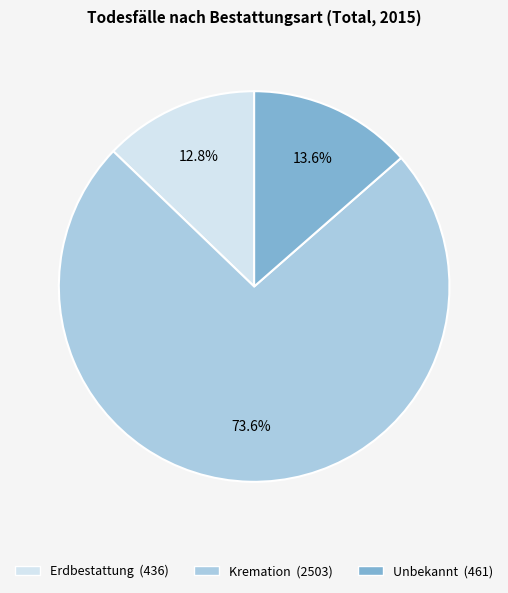

Does Unbekannt account for over 50% of the chart?

No